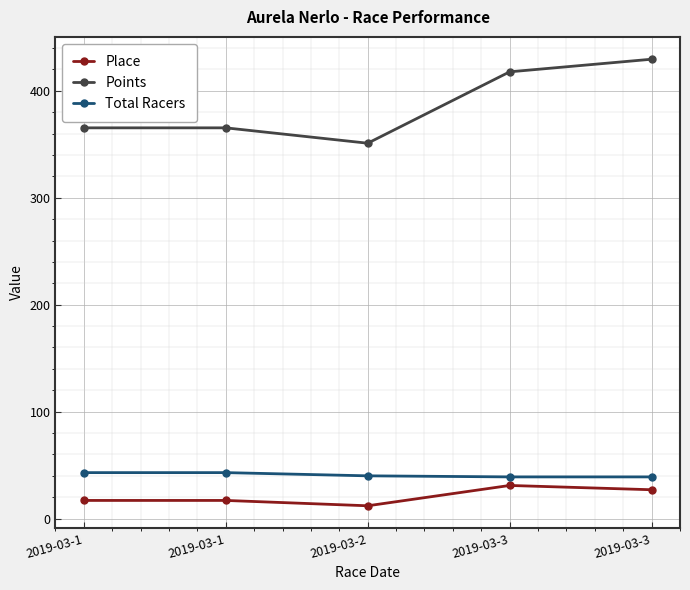

True or false: Points and Total Racers cross at least once.

False